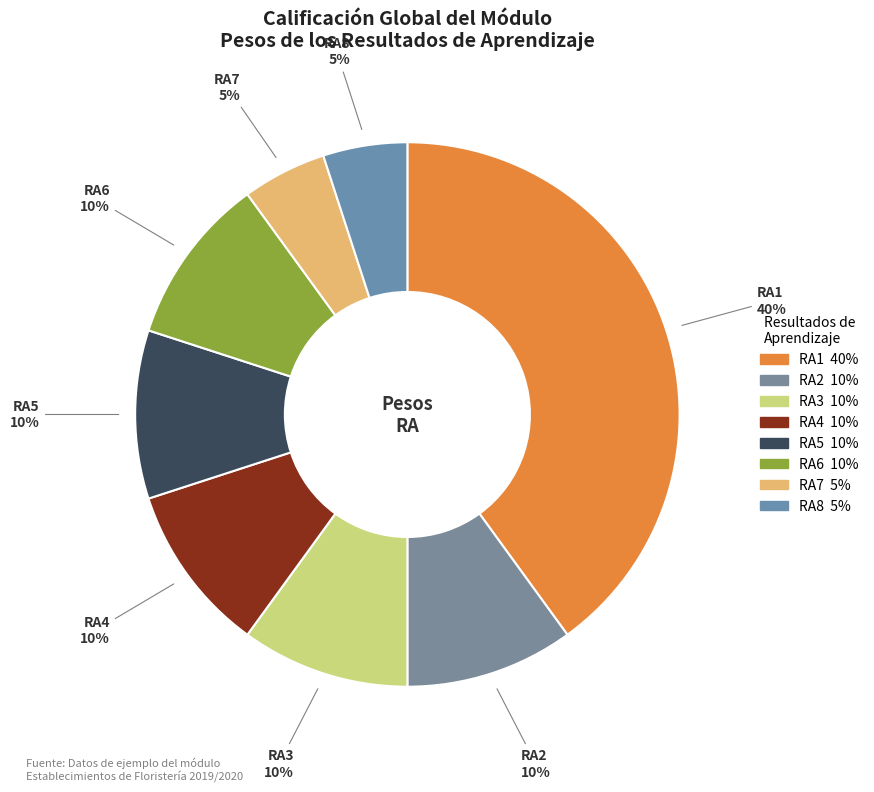

True or false: RA2 accounts for 10% of the total.

True